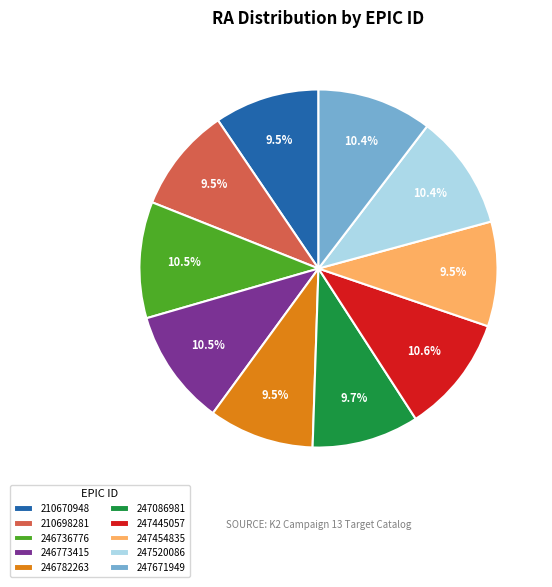

Does 210670948 represent more than half of the total?

No